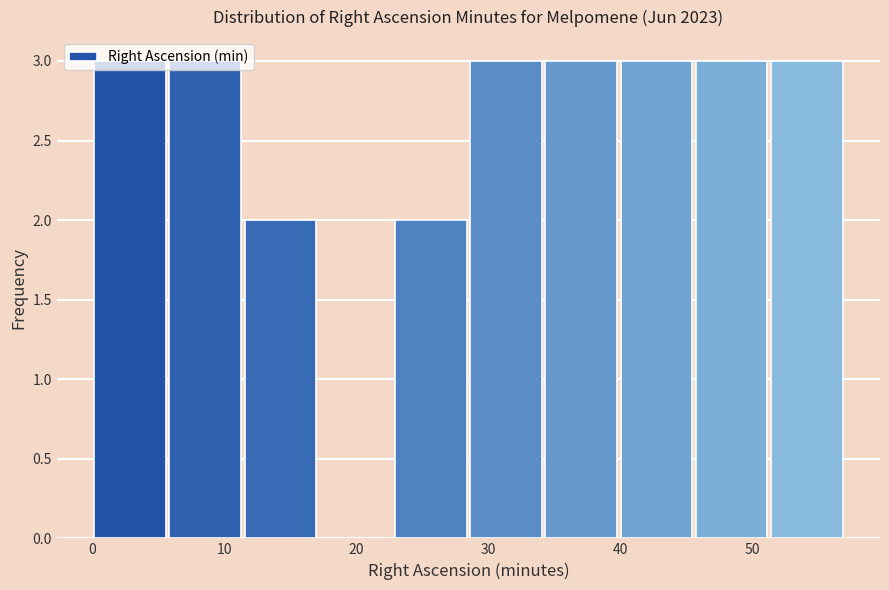

What is the height of the bar covering 0.0 to 5.7 on the x-axis? Neither the bar edges nor the heights are printed on the chart, so give them approximately, as read against the axes.

3